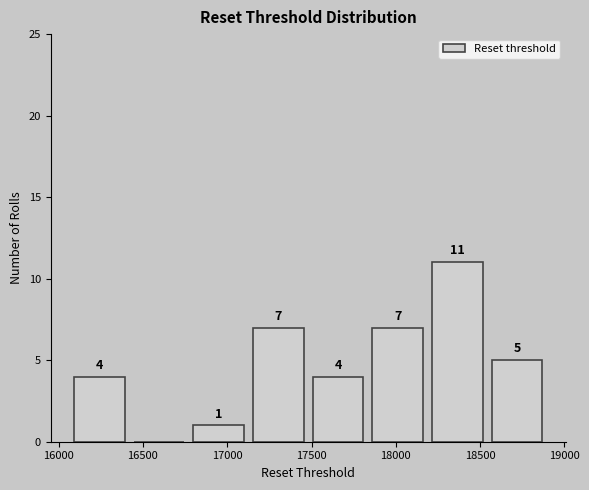

Over which range of the x-axis is the bar tallest?

18200 to 18550